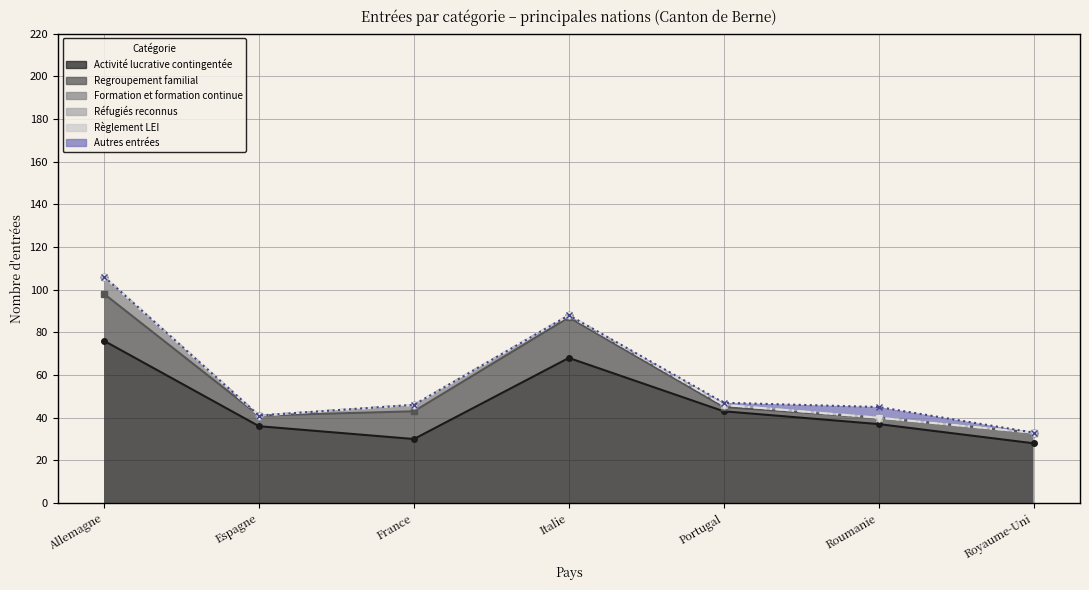

How many lines are shown in the chart?

6